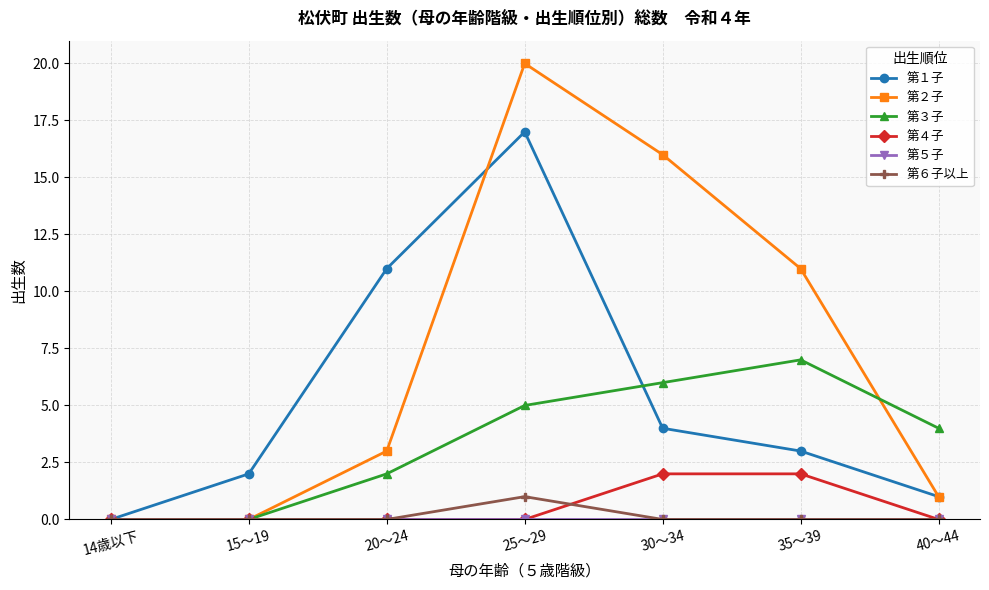

True or false: 第２子 has more than 0 points higher than both neighbors.

True